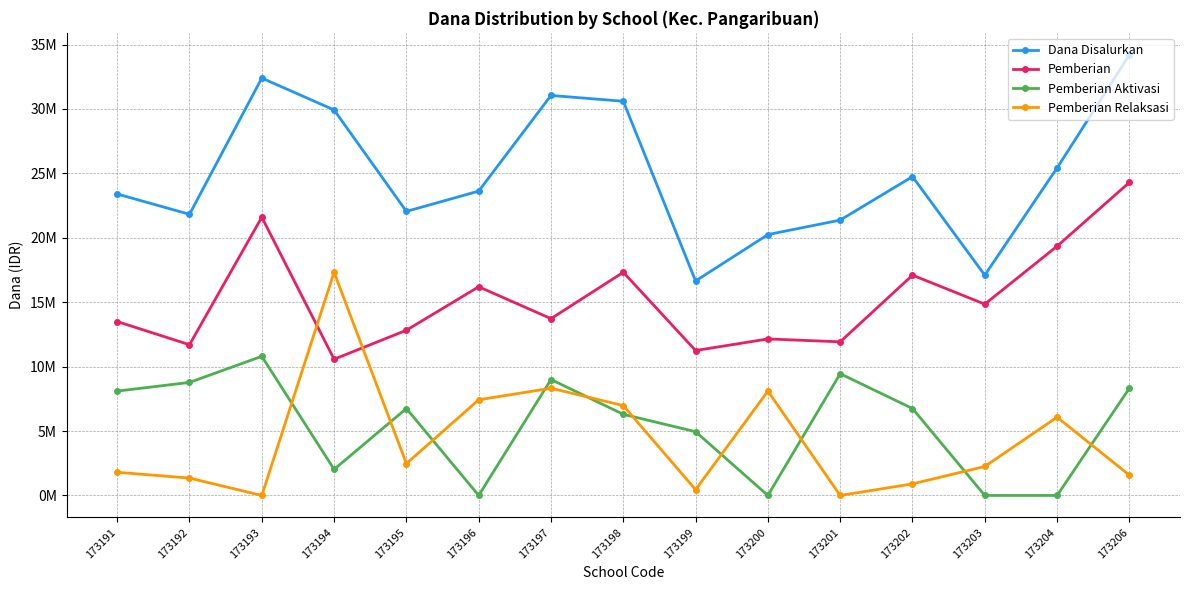

True or false: Pemberian and Dana Disalurkan intersect in this chart.

False